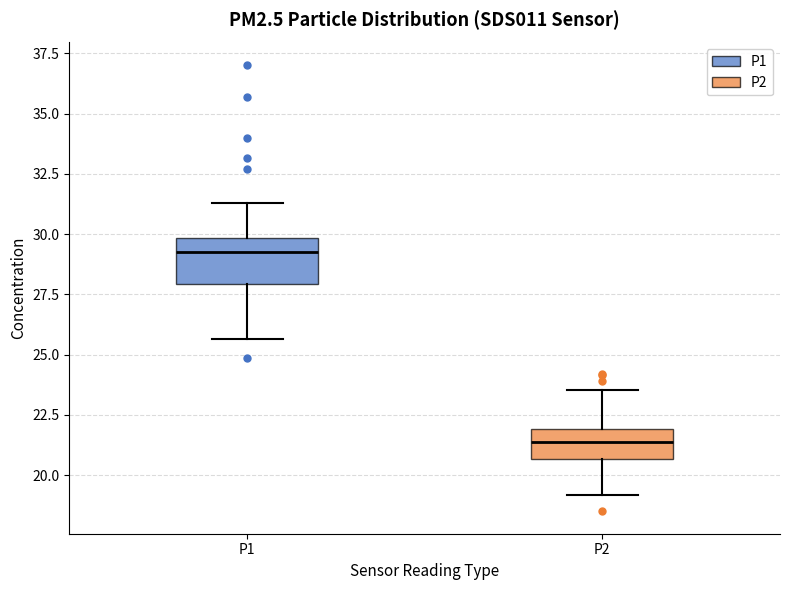

Comparing the boxes themselves (not the whiskers), which one is the tallest?

P1